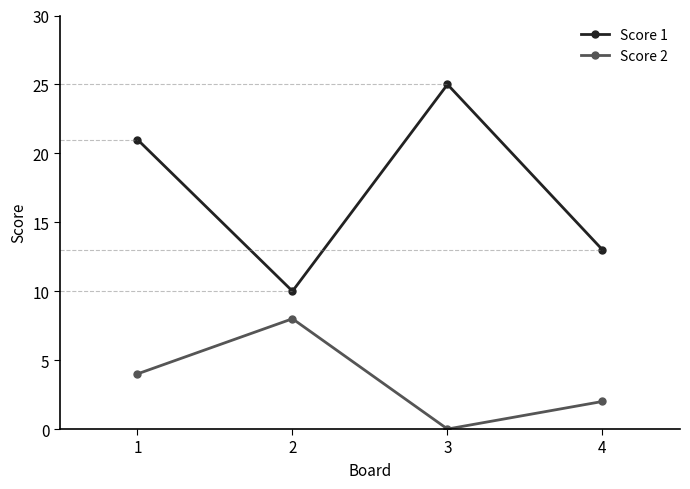

True or false: Score 1 and Score 2 cross at least once.

False